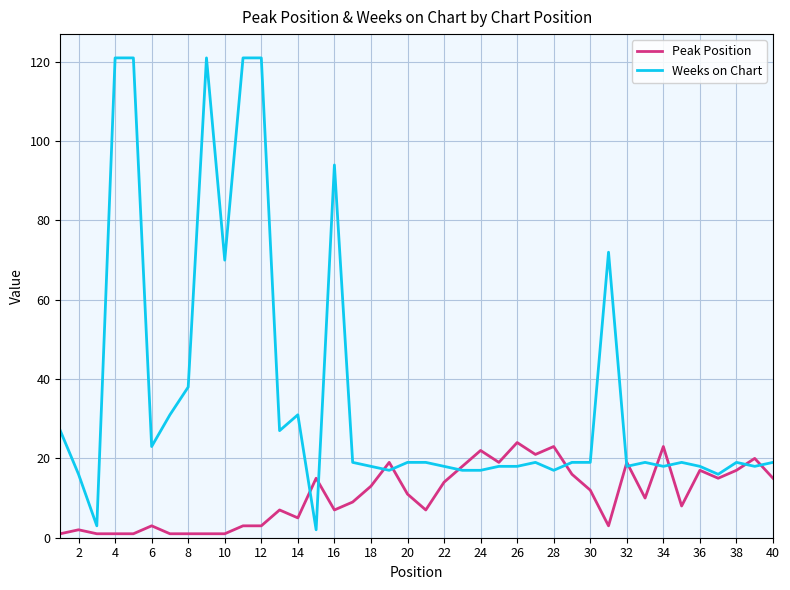

Which series has the largest total across all categories?

Weeks on Chart